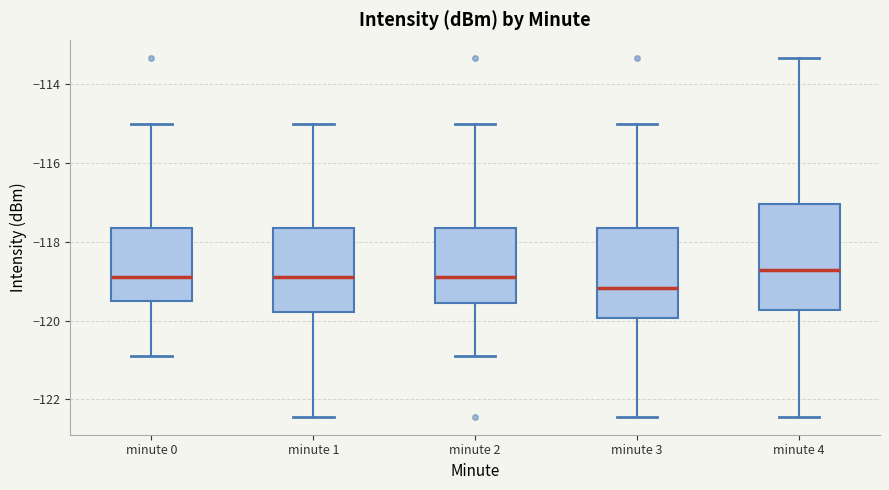

Reading left to right, read every box against the y-axis: the position of its median line, the range the box covers, and the ends of its whiskers. The values are not printed on the chart, so give them approximately, as read against the axis.

minute 0: median -118.8, box -119.6 to -117.6, whiskers -121.0 to -115.0
minute 1: median -118.8, box -119.8 to -117.6, whiskers -122.4 to -115.0
minute 2: median -118.8, box -119.6 to -117.6, whiskers -121.0 to -115.0
minute 3: median -119.2, box -120.0 to -117.6, whiskers -122.4 to -115.0
minute 4: median -118.8, box -119.8 to -117.0, whiskers -122.4 to -113.4